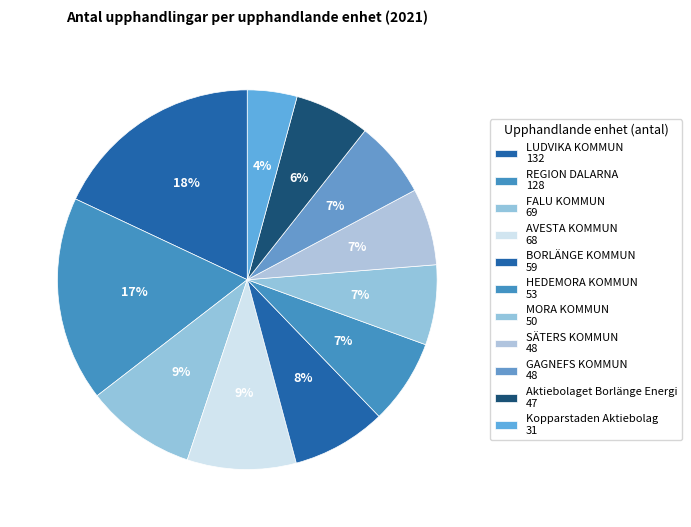

Combined, what portion of the pie is HEDEMORA KOMMUN and FALU KOMMUN?

16.6%